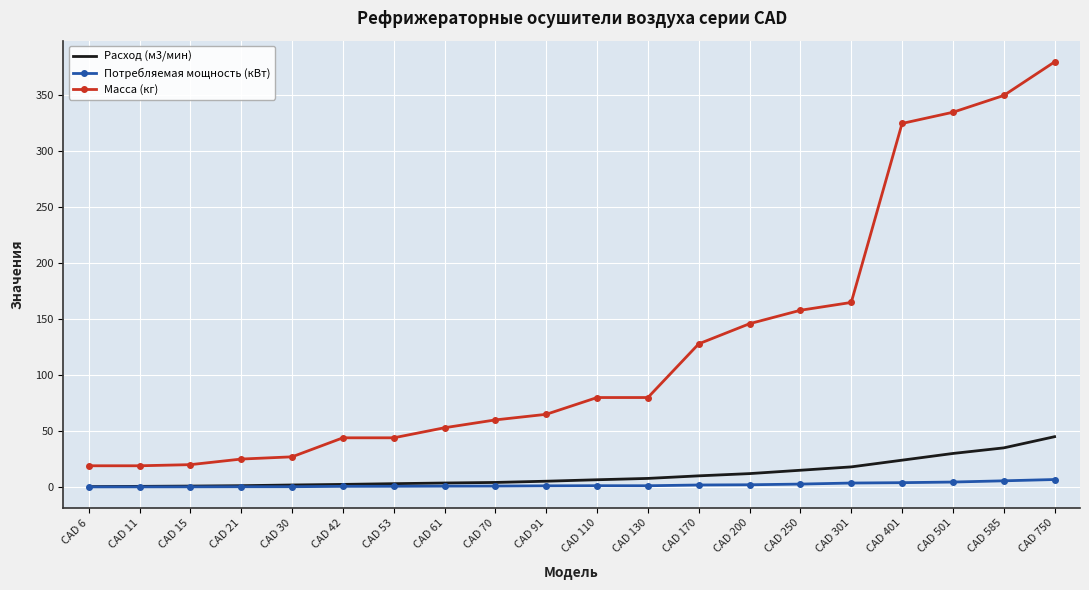

At which label does Расход (м3/мин) reach its peak?

CAD 750